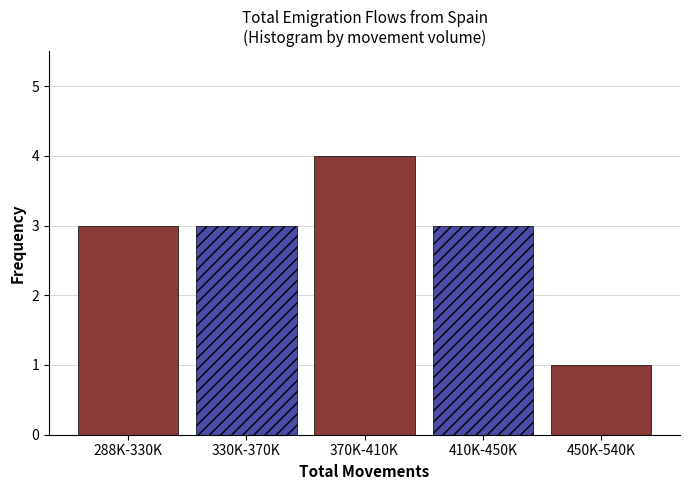

Reading right to left, what are all the values shown in this chart?

450K-540K=1	410K-450K=3	370K-410K=4	330K-370K=3	288K-330K=3